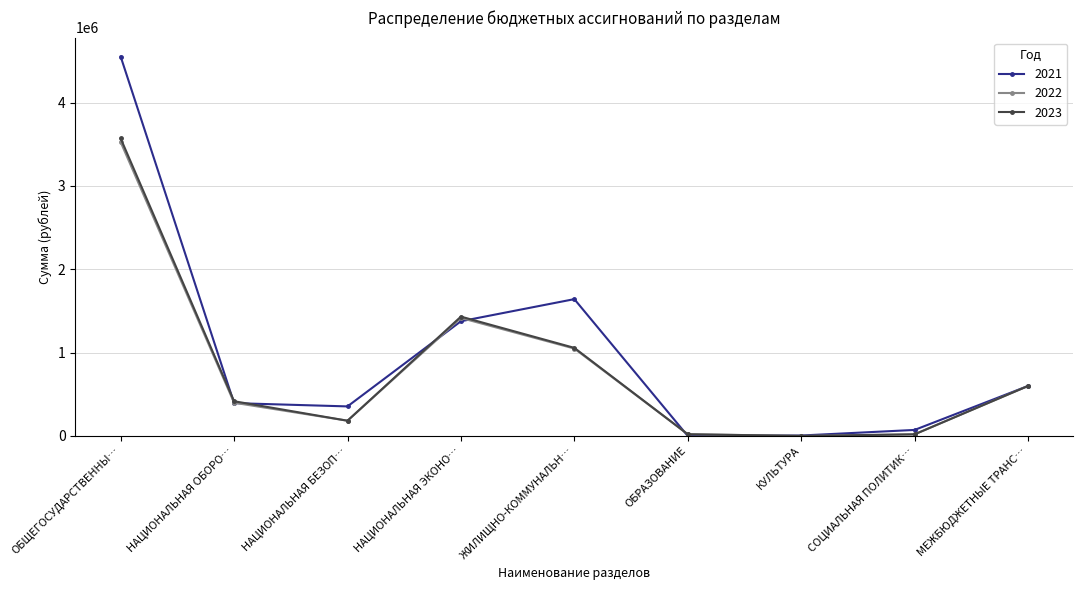

What is the label of the 4th point from the right?

ОБРАЗОВАНИЕ